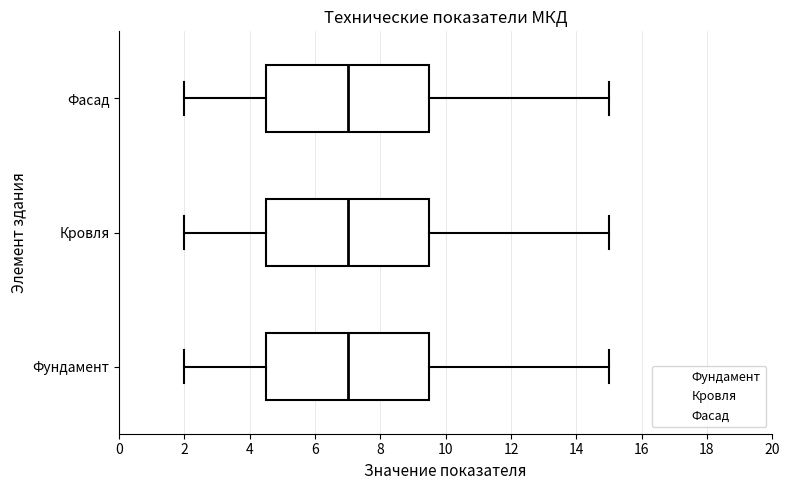

Where is the right edge of the box for Фасад on the x-axis? The values are not printed on the chart, so give them approximately, as read against the axis.

9.6